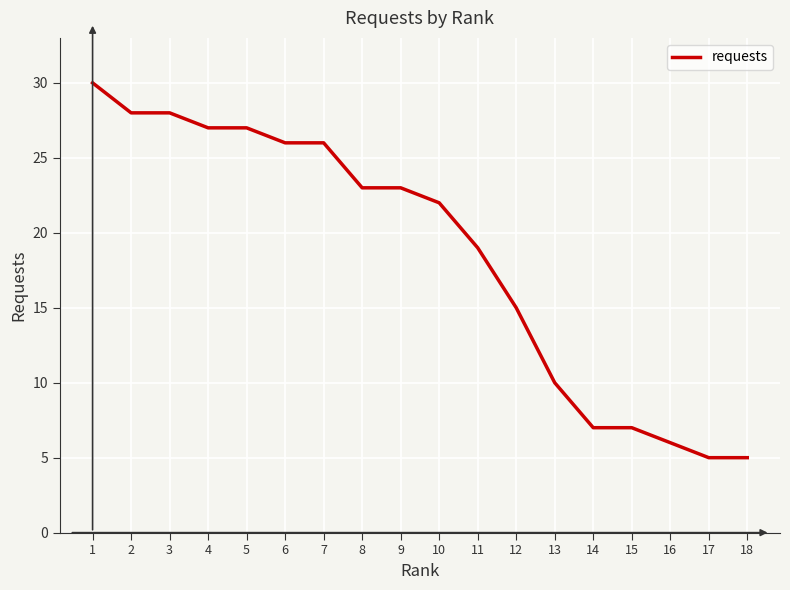

What is the ratio of the value at 5 to the value at 16?

4.5